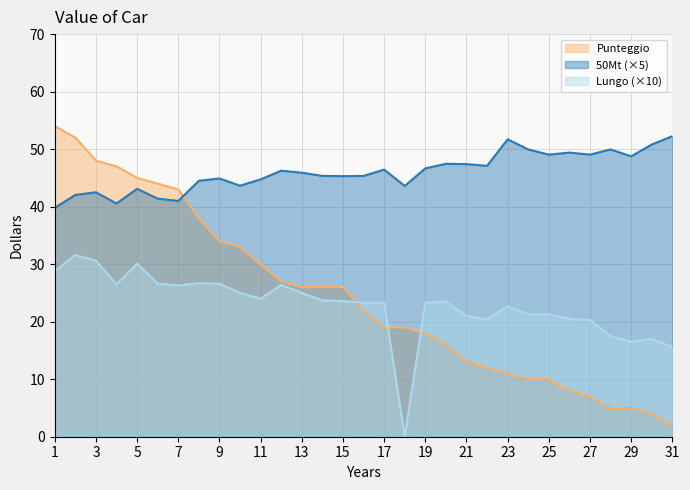

Which category has the lowest value across all series?

18